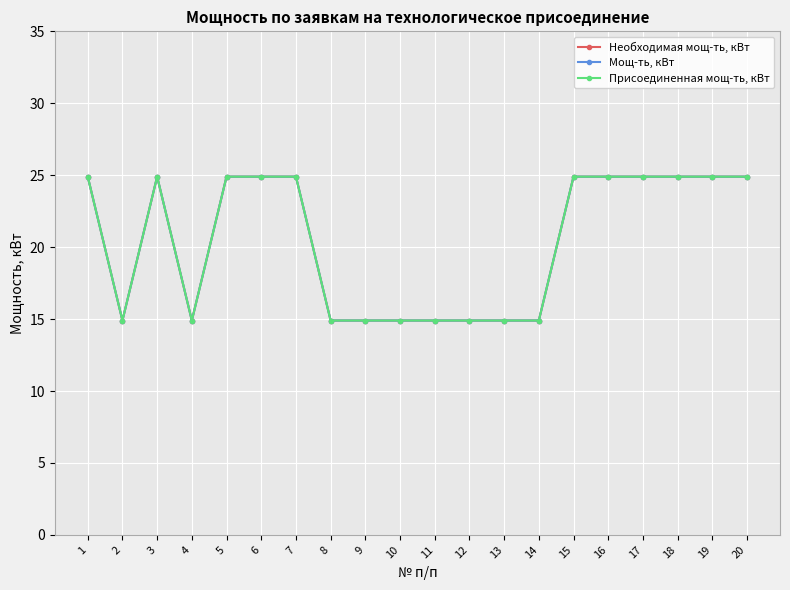

What is the value of the Необходимая мощ-ть, кВт point at the 5th from the left?

24.9